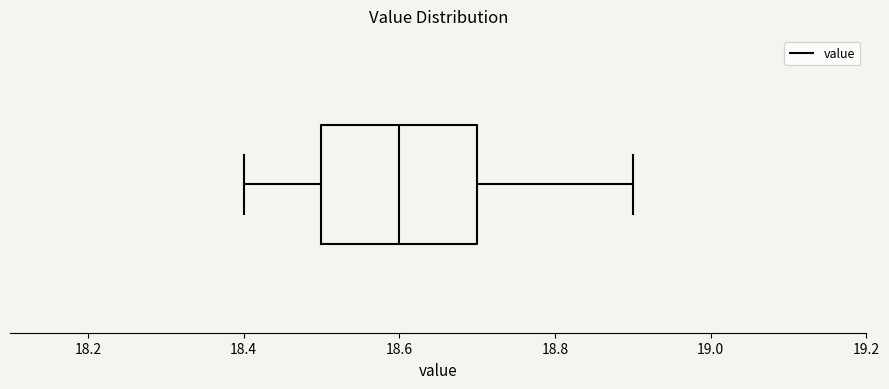

Transcribe this box plot: give where the median line is, the range the box spans, and where the two whiskers end, as read against the x-axis. The values are not printed on the chart, so give them approximately, as read against the axis.

median 18.6, box 18.5 to 18.7, whiskers 18.4 to 18.9